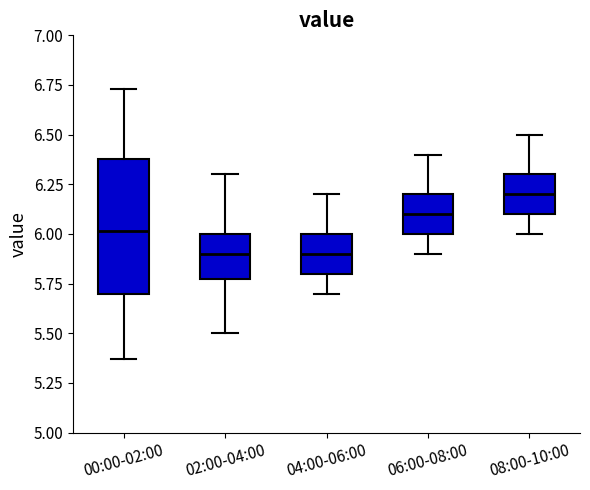

Reading left to right, read every box against the y-axis: the position of its median line, the range the box covers, and the ends of its whiskers. The values are not printed on the chart, so give them approximately, as read against the axis.

00:00-02:00: median 6.00, box 5.70 to 6.40, whiskers 5.35 to 6.75
02:00-04:00: median 5.90, box 5.80 to 6.00, whiskers 5.50 to 6.30
04:00-06:00: median 5.90, box 5.80 to 6.00, whiskers 5.70 to 6.20
06:00-08:00: median 6.10, box 6.00 to 6.20, whiskers 5.90 to 6.40
08:00-10:00: median 6.20, box 6.10 to 6.30, whiskers 6.00 to 6.50